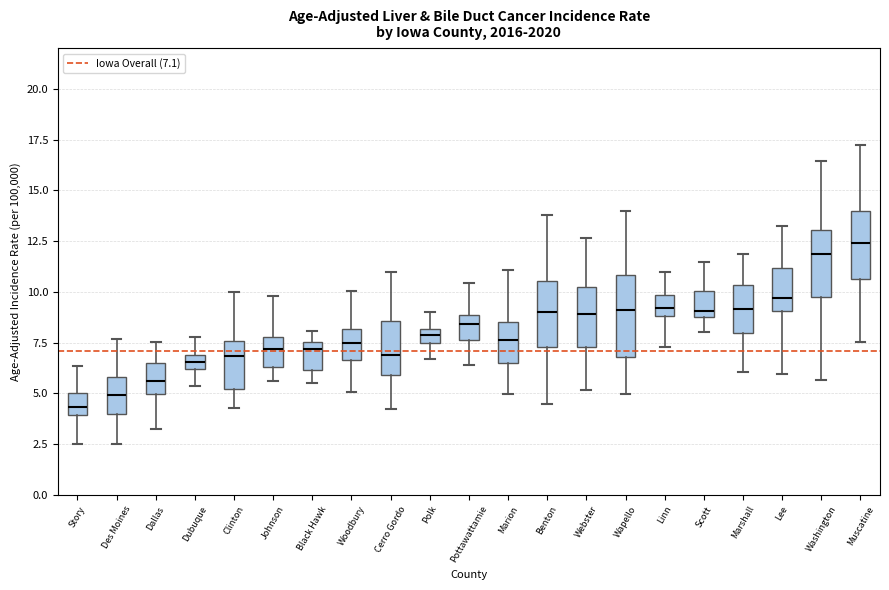

Where is the upper edge of the box for Muscatine on the y-axis? The values are not printed on the chart, so give them approximately, as read against the axis.

14.0